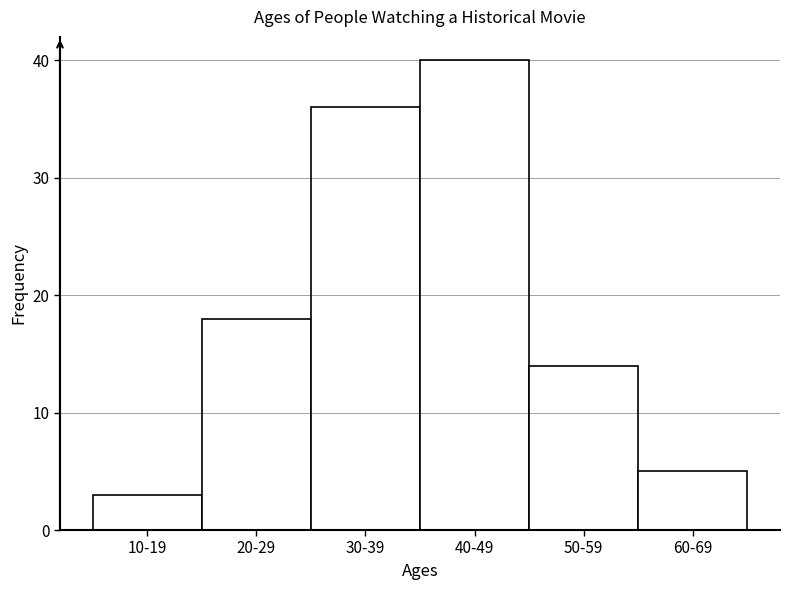

Reading right to left, extract all data points from this chart.

60-69=5	50-59=14	40-49=40	30-39=36	20-29=18	10-19=3